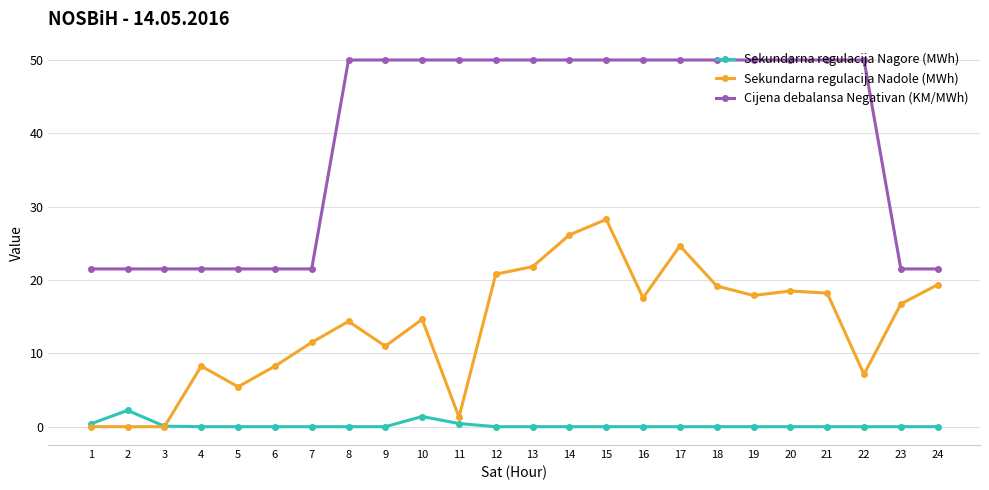

Is the value of Sekundarna regulacija Nadole (MWh) at 22 greater than the value of Sekundarna regulacija Nagore (MWh) at 10?

Yes